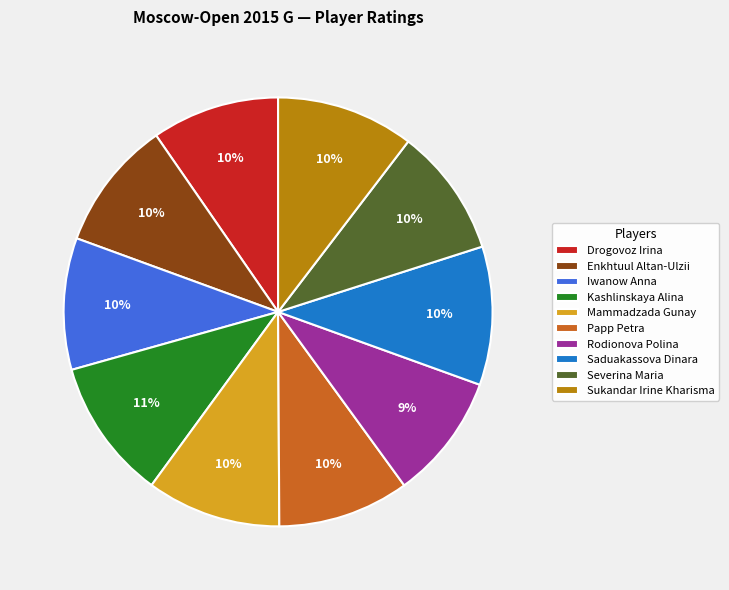

Do Saduakassova Dinara and Kashlinskaya Alina together represent more than half of the pie?

No